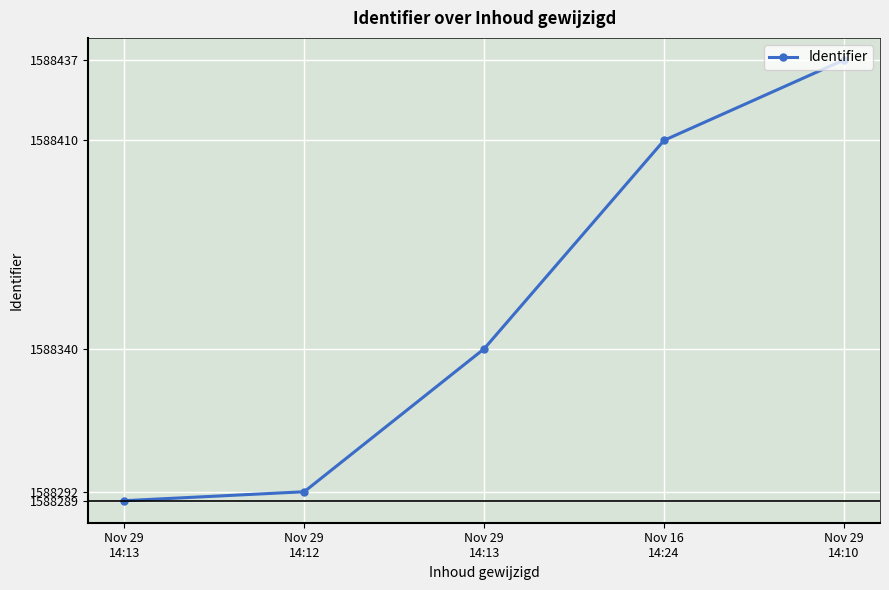

What is the sum of the values at Nov 29
14:10 and Nov 29
14:12?

151